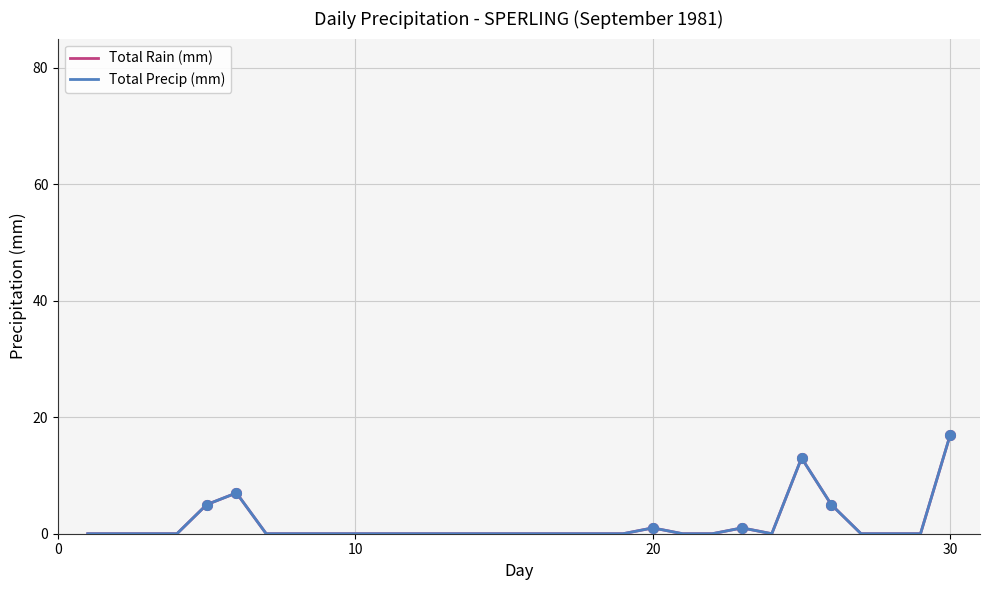

What is the sum of all Total Precip (mm) values?

49